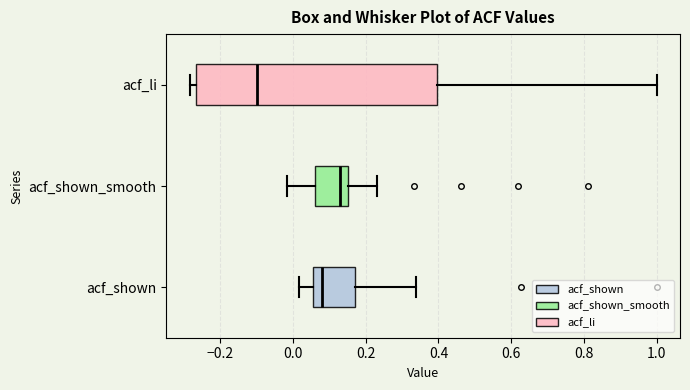

Reading bottom to top, read every box against the x-axis: the position of its median line, the range the box covers, and the ends of its whiskers. The values are not printed on the chart, so give them approximately, as read against the axis.

acf_shown: median 0.08, box 0.06 to 0.18, whiskers 0.02 to 0.34
acf_shown_smooth: median 0.12, box 0.06 to 0.16, whiskers -0.02 to 0.24
acf_li: median -0.10, box -0.26 to 0.40, whiskers -0.28 to 1.00